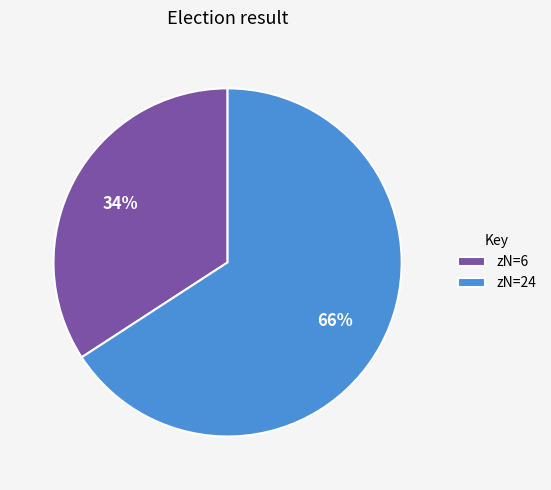

Which slice is the largest?

zN=24